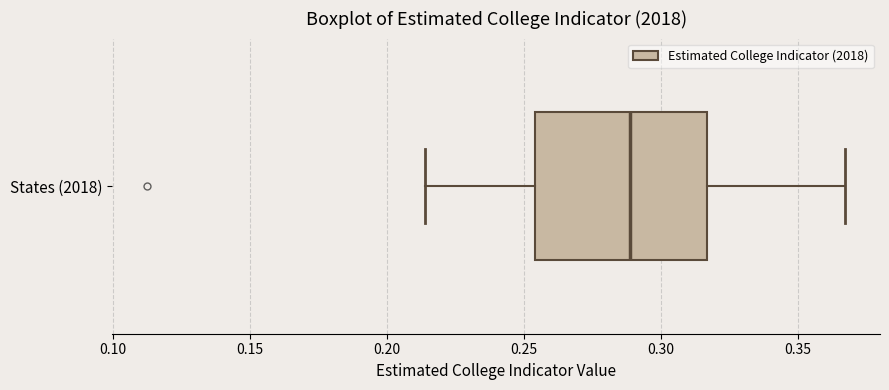

Read this box plot against the x-axis: the position of the median line, the range covered by the box, and the ends of both whiskers. The values are not printed on the chart, so give them approximately, as read against the axis.

median 0.290, box 0.255 to 0.315, whiskers 0.215 to 0.365